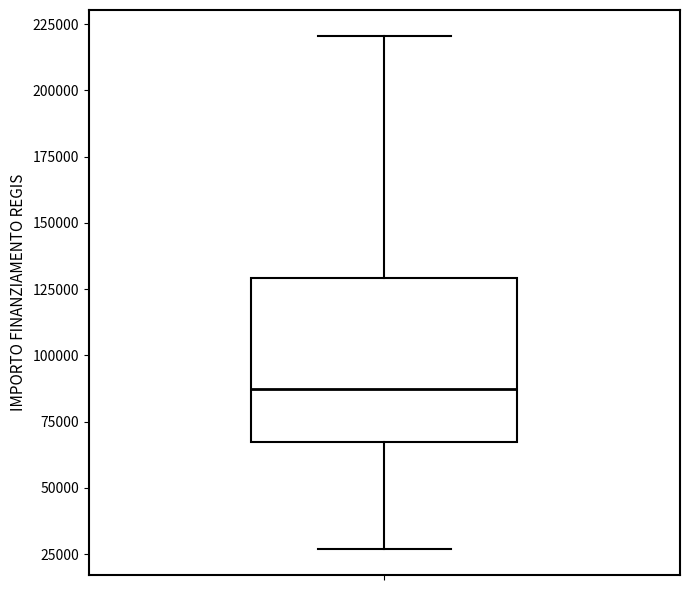

Where does the lower whisker of the box end on the y-axis? The values are not printed on the chart, so give them approximately, as read against the axis.

25000